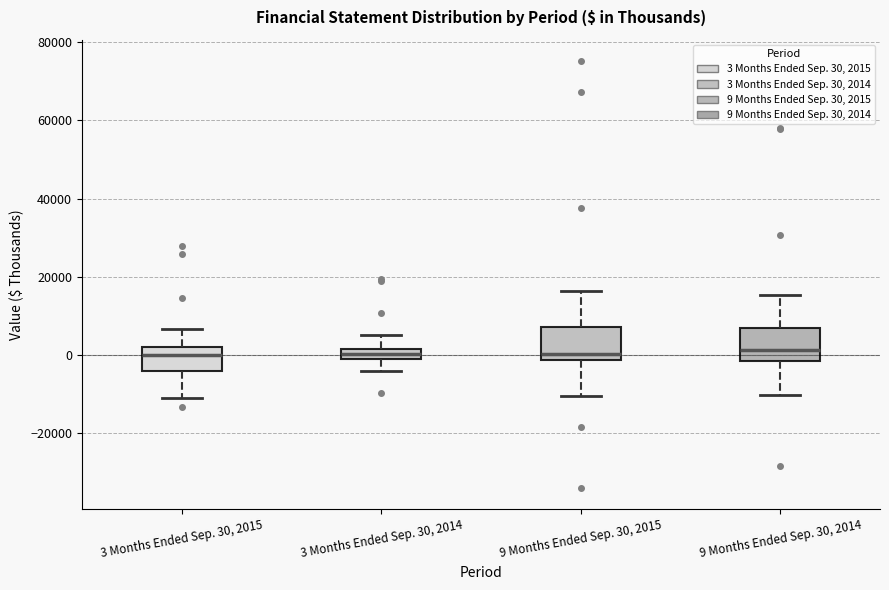

Where is the upper edge of the box for 9 Months Ended Sep. 30, 2015 on the y-axis? The values are not printed on the chart, so give them approximately, as read against the axis.

8000